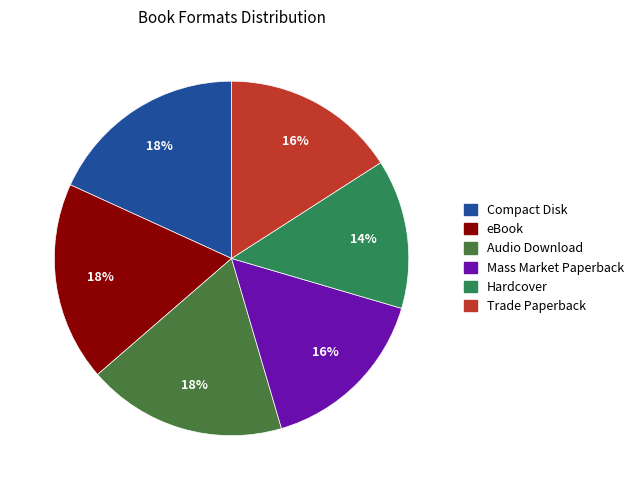

Between Mass Market Paperback and eBook, which is larger?

eBook